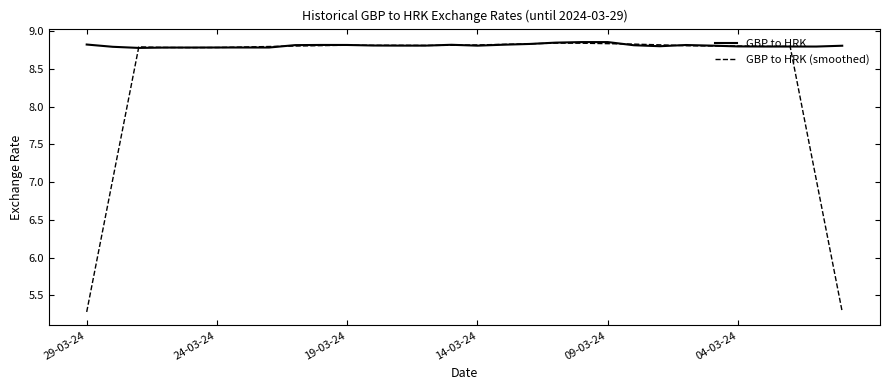

Which series has the largest total across all categories?

GBP to HRK